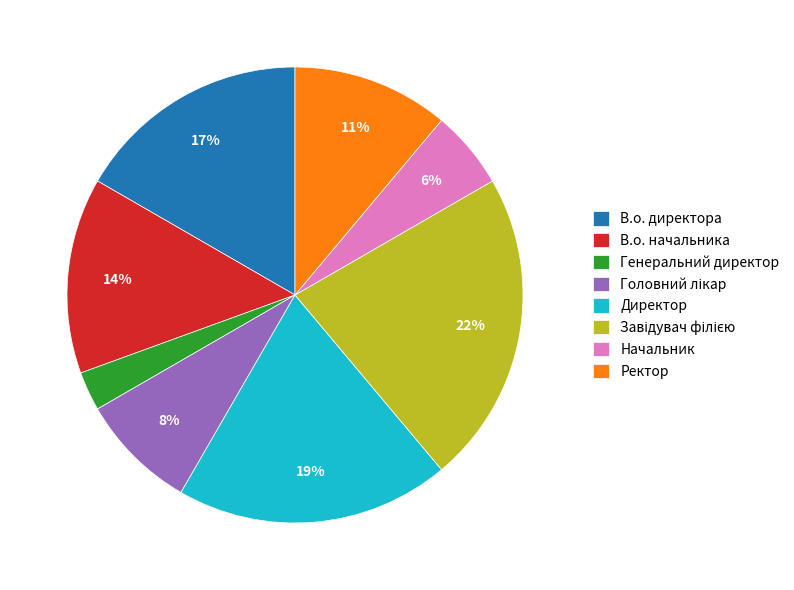

Combined, do Начальник and Директор account for over 50%?

No